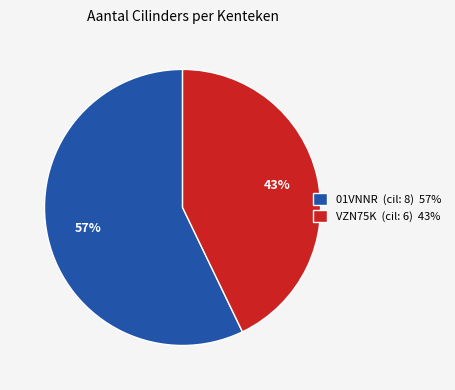

Do VZN75K (cil: 6) 43% and 01VNNR (cil: 8) 57% together represent more than half of the pie?

Yes